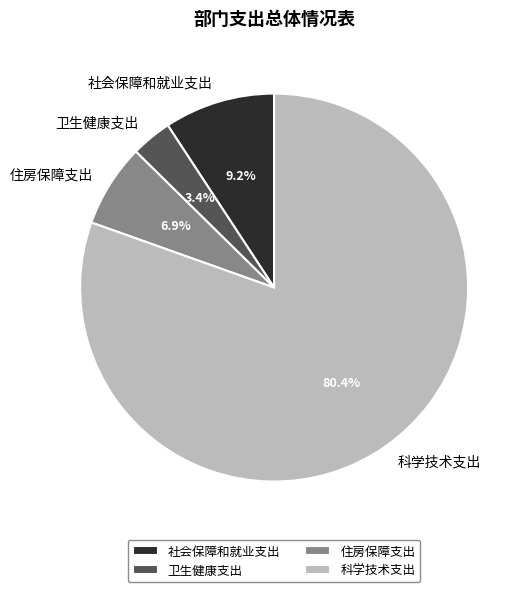

The 科学技术支出 slice represents 80% of the pie. True or false?

True